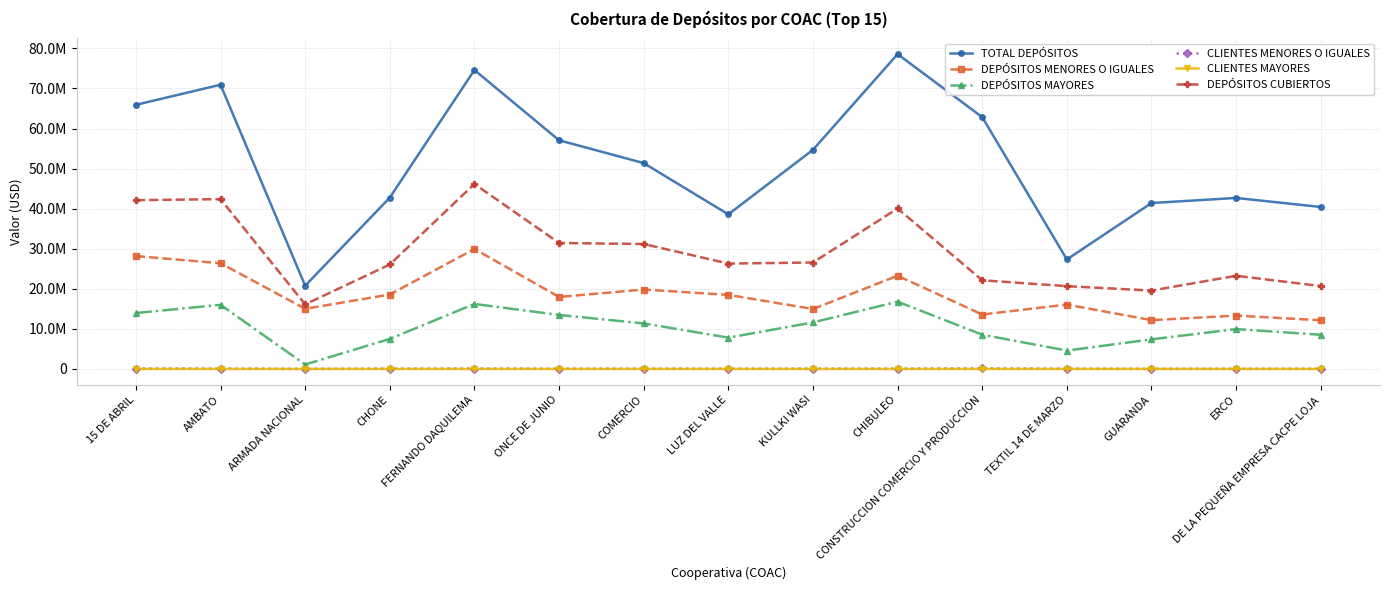

True or false: DEPÓSITOS MAYORES has a value of 6477694.1 at COMERCIO.

False